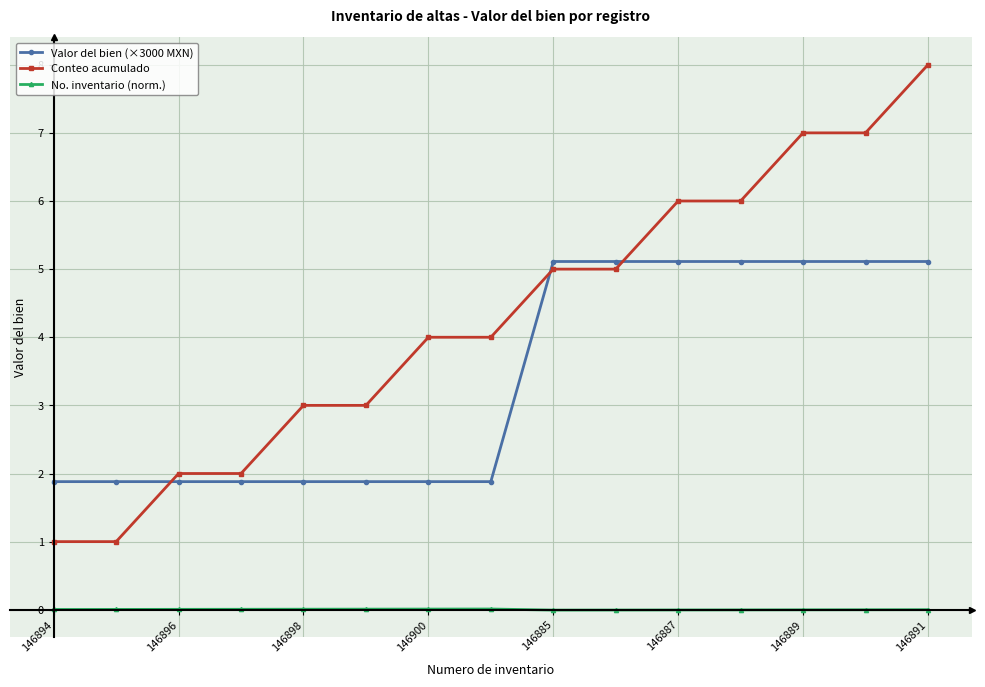

Does the chart have visible grid lines?

Yes